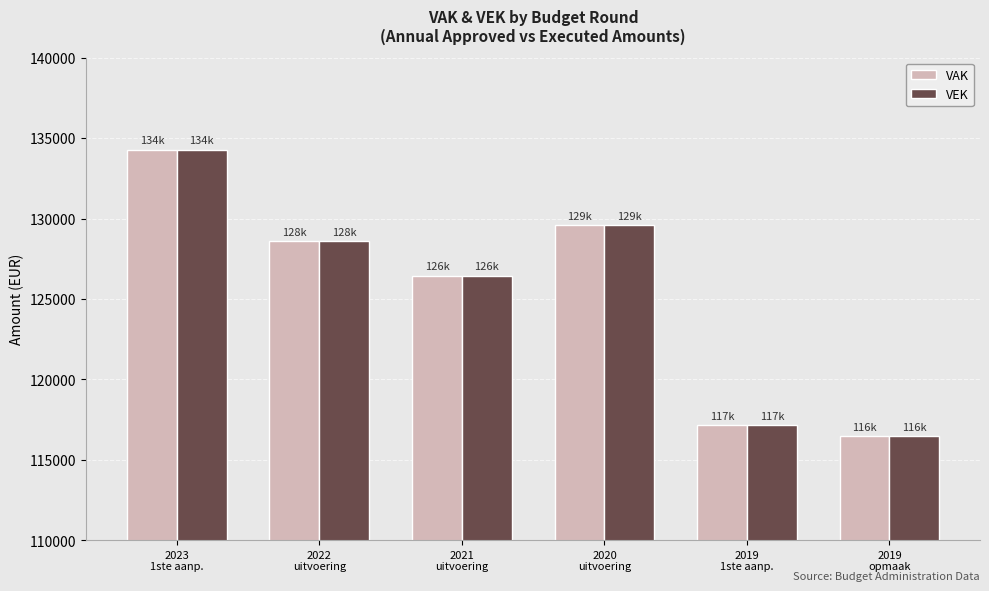

Reading right to left, transcribe all the data shown in this chart.

VAK: 116463	117168	129590	126441	128591	134292
VEK: 116463	117168	129590	126441	128591	134292